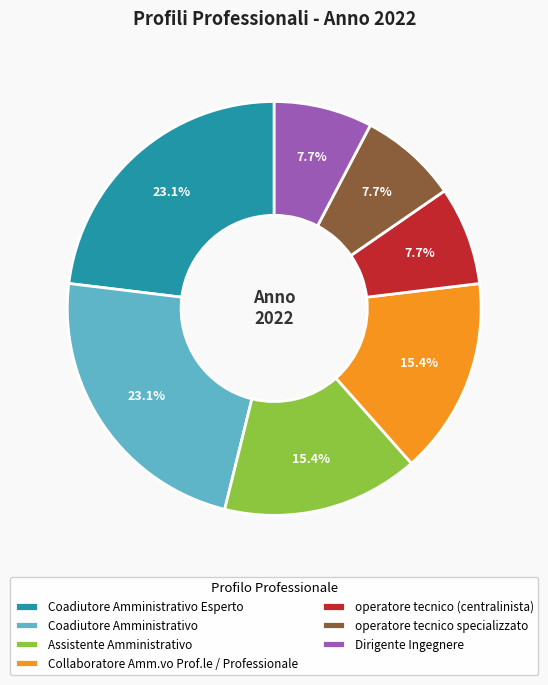

To the nearest percent, what percentage of the pie is Collaboratore Amm.vo Prof.le / Professionale?

15%